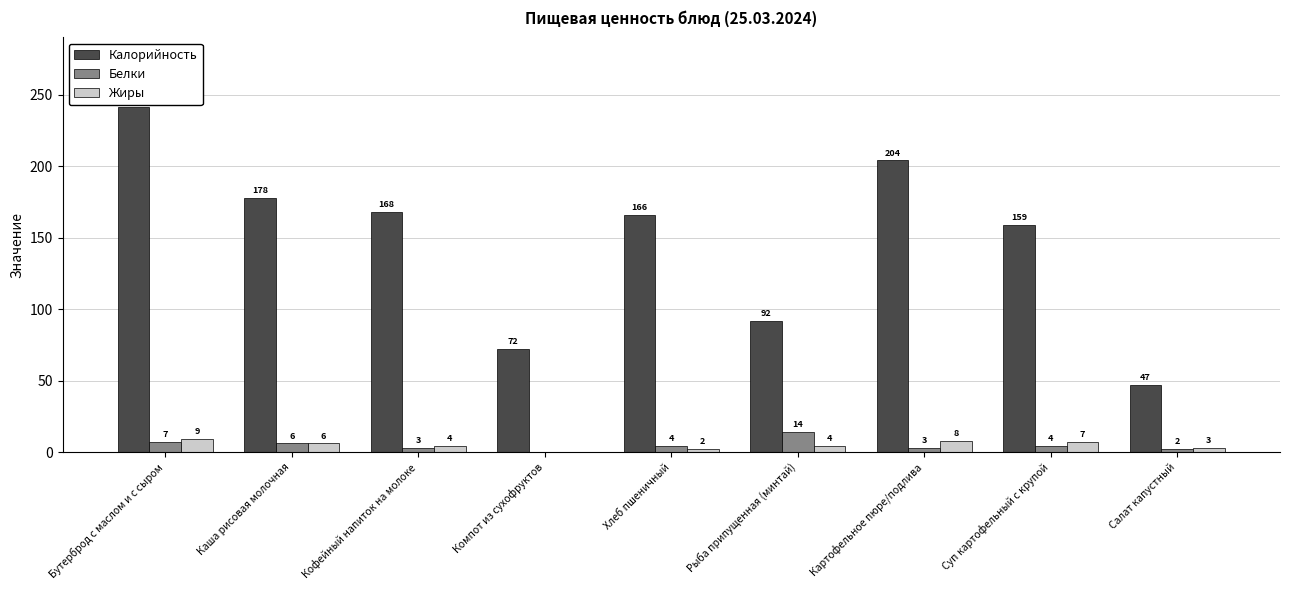

What is the maximum value shown in the chart?

241